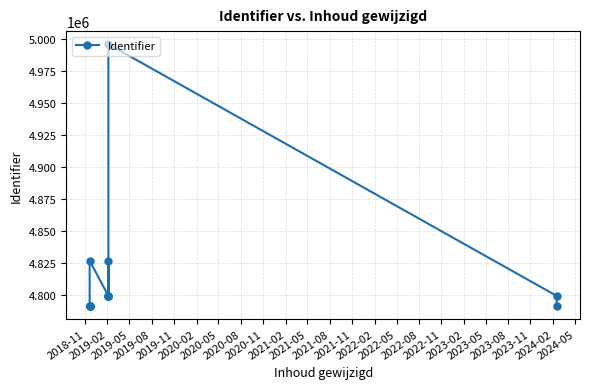

How many data points does each series have?

14